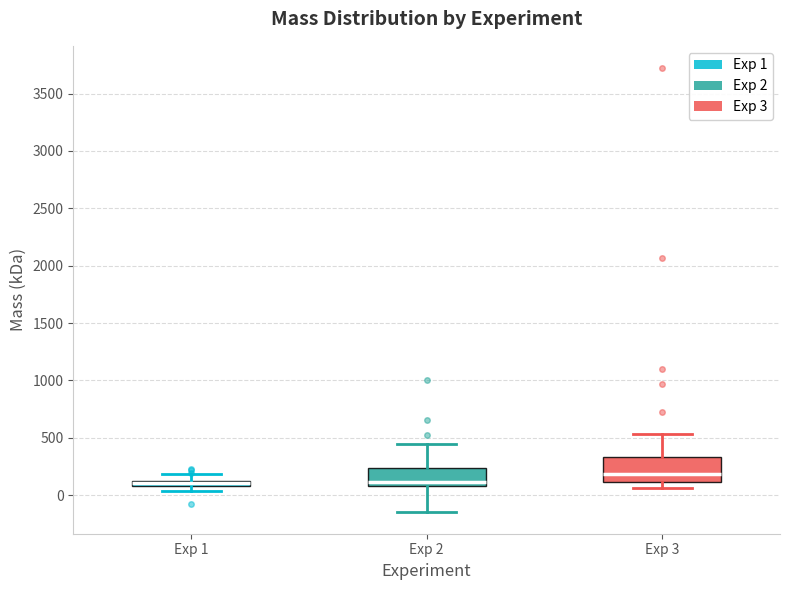

Which box's median line is the highest?

Exp 3